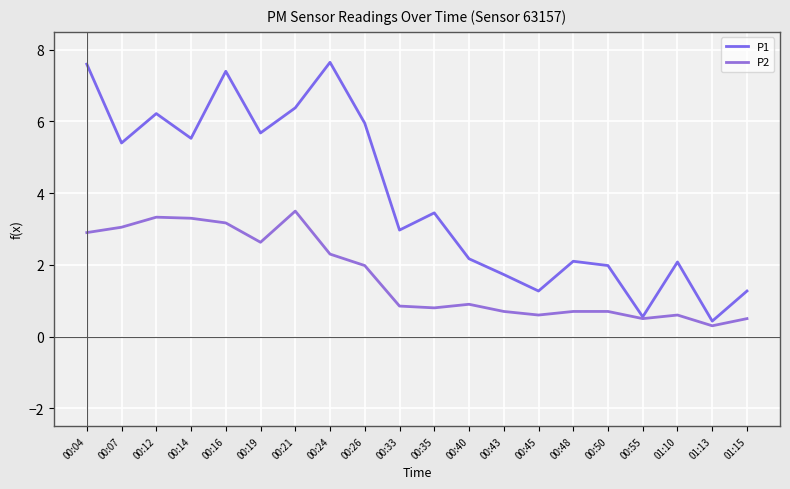

How many interior local valleys does the P1 series have?

7